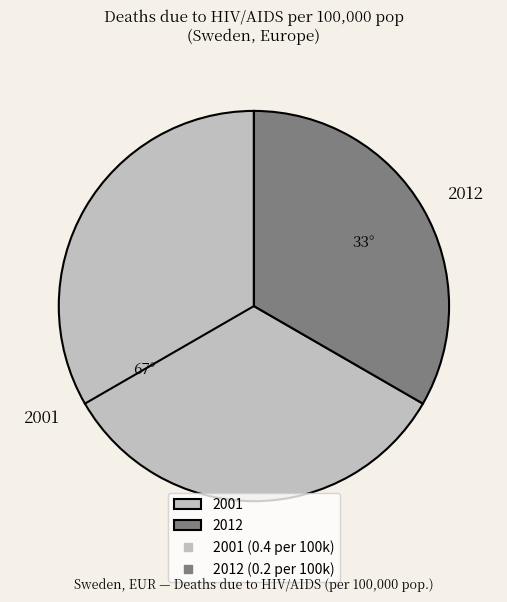

Combined, do 2001 and 2012 account for over 50%?

Yes